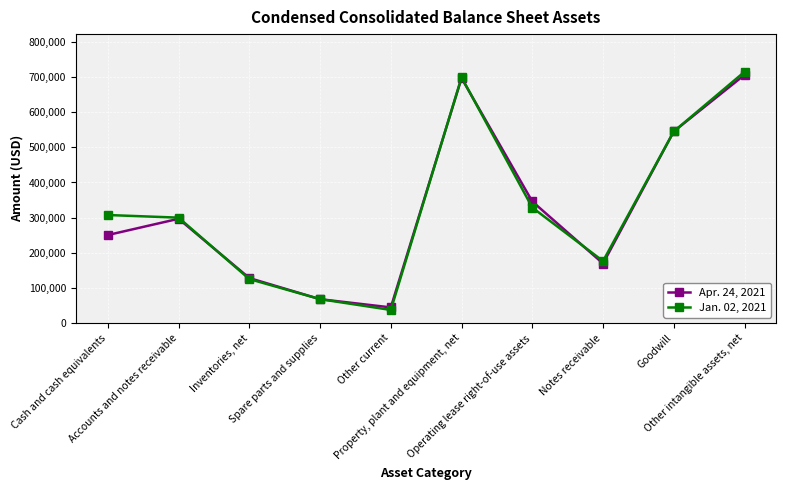

Where is the first local maximum for Jan. 02, 2021?

Property, plant and equipment, net